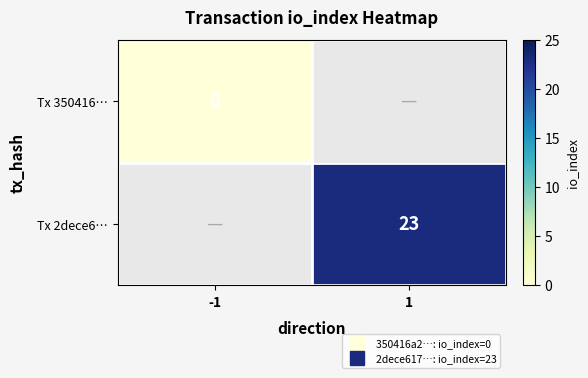

Which series has the widest spread of values?

Tx 350416…